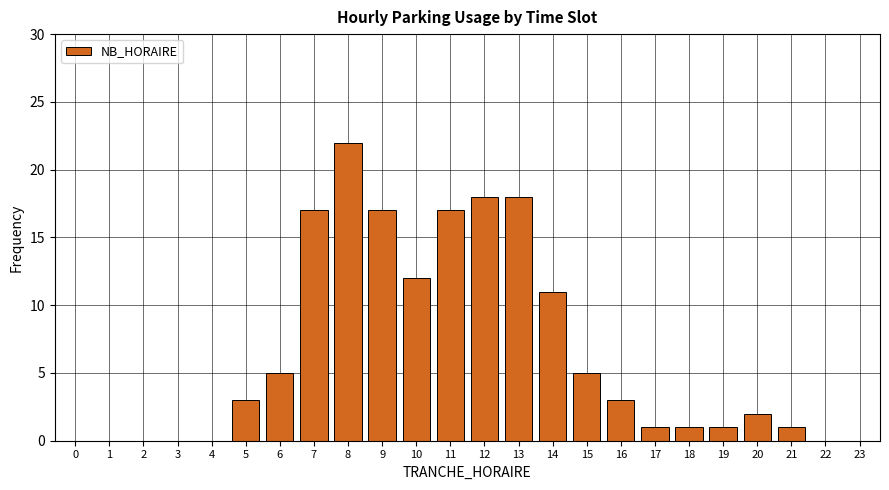

Reading right to left, list all the values displayed in this chart.

23=0	22=0	21=1	20=2	19=1	18=1	17=1	16=3	15=5	14=11	13=18	12=18	11=17	10=12	9=17	8=22	7=17	6=5	5=3	4=0	3=0	2=0	1=0	0=0